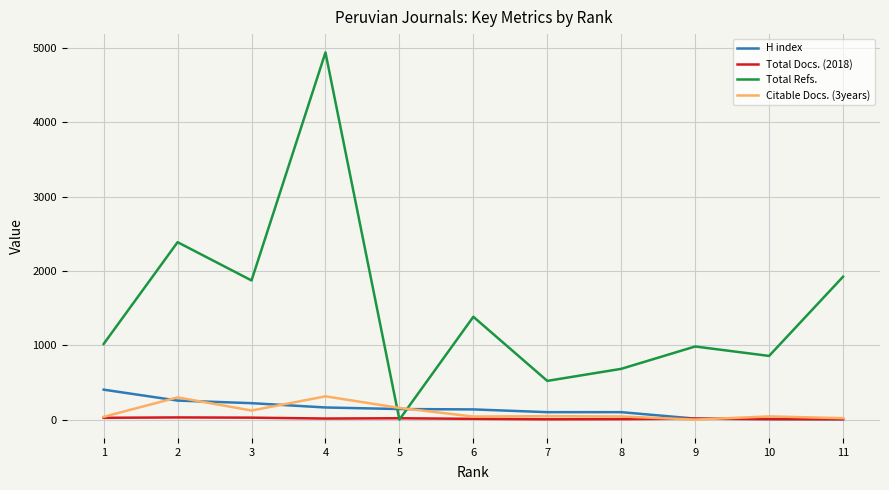

Is this an area chart (filled region under the line)?

No